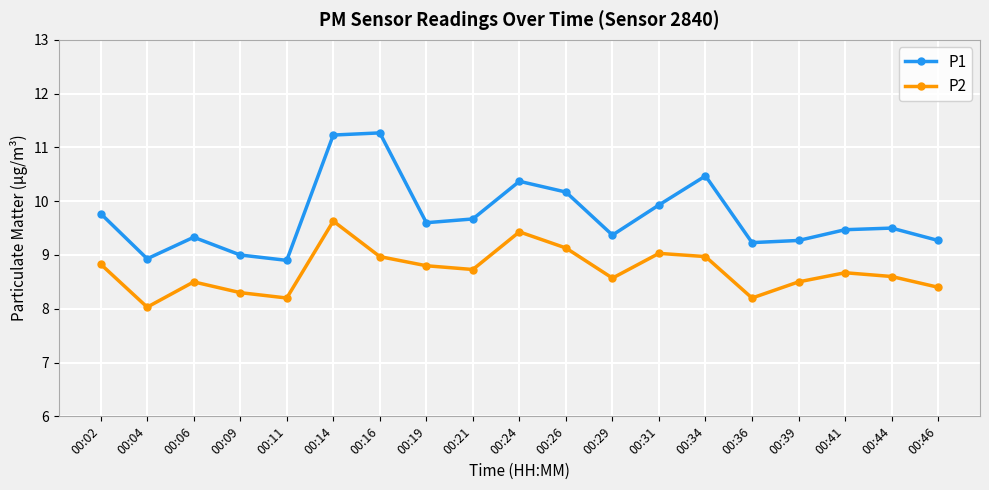

How many categories are shown in the chart?

19